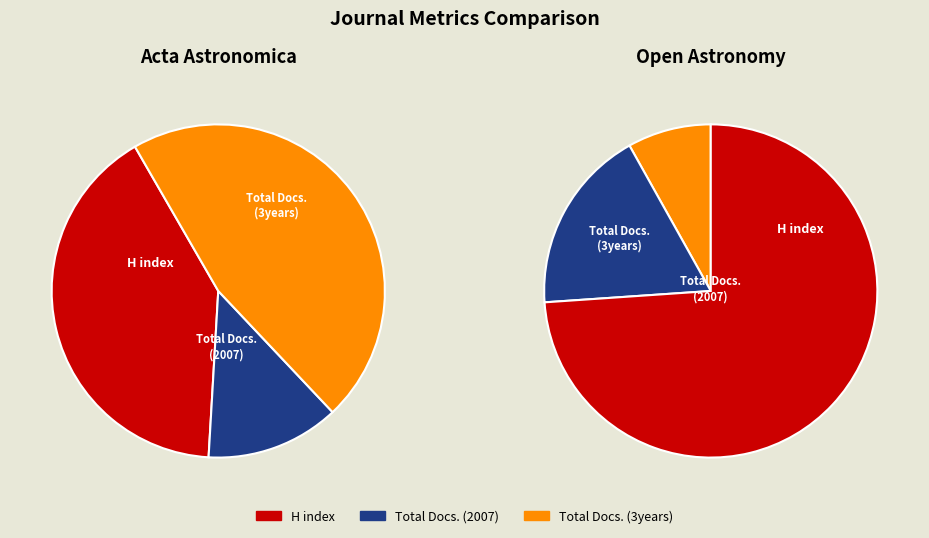

To the nearest percent, what is the combined percentage of Acta Astronomica and Open Astronomy?

100%